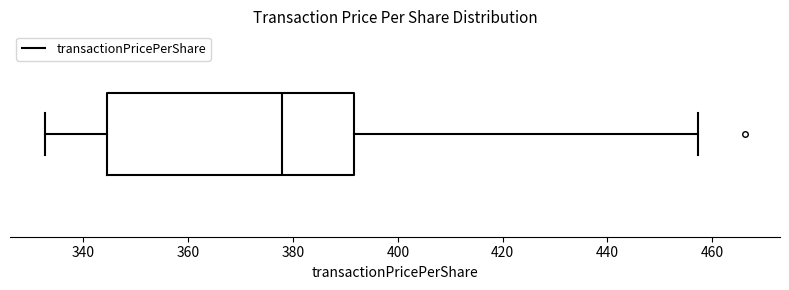

Where does the median line of the box sit on the x-axis? The values are not printed on the chart, so give them approximately, as read against the axis.

378